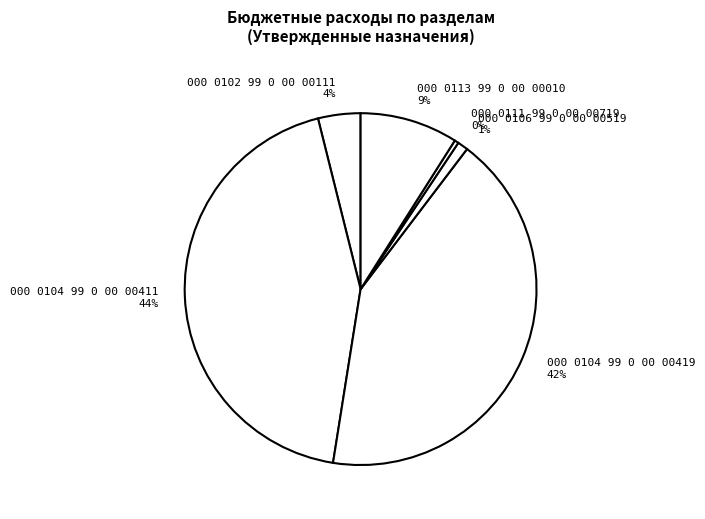

Does any single category account for the majority?

No